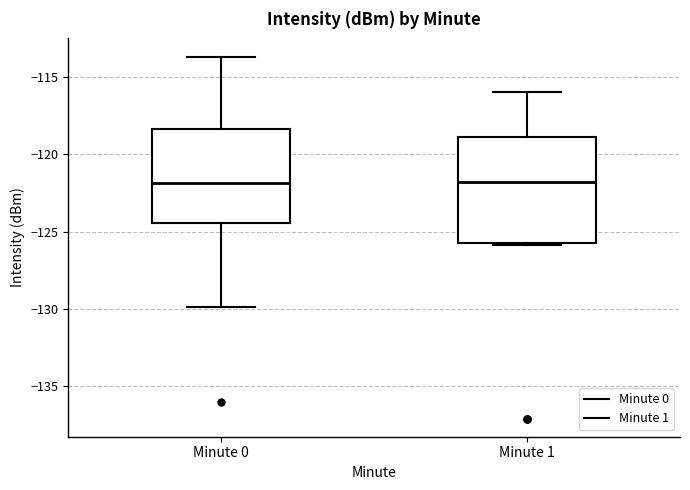

Where is the lower edge of the box for Minute 0 on the y-axis? The values are not printed on the chart, so give them approximately, as read against the axis.

-124.5